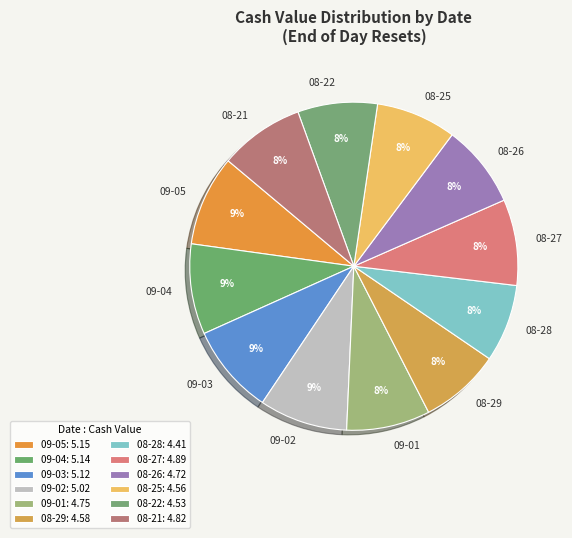

Do 08-25 and 09-03 together represent more than half of the pie?

No